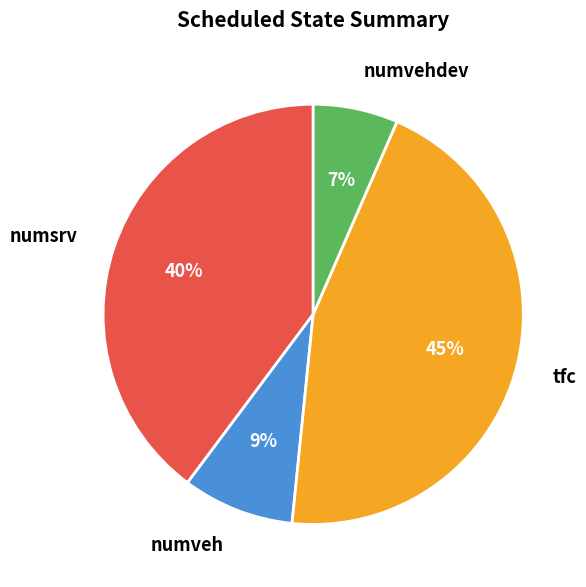

What is the smallest slice in the pie chart?

numvehdev